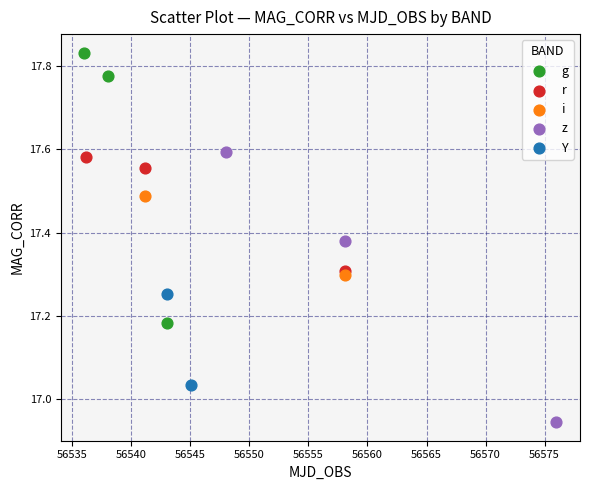

What are all the series names shown in the legend?

g, r, i, z, Y